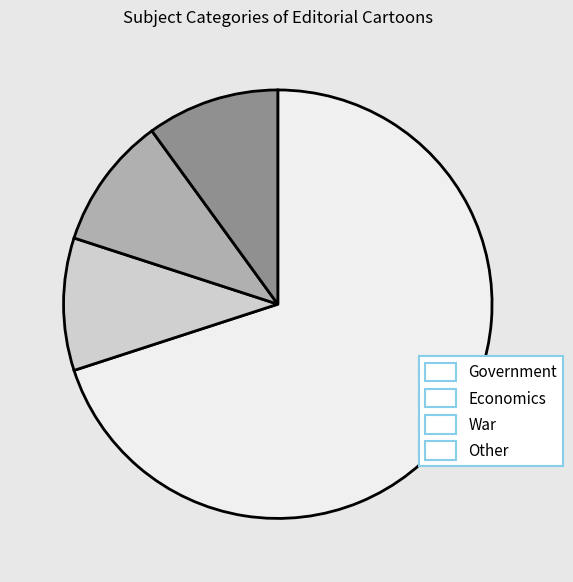

Which category has the biggest portion of the pie?

Government